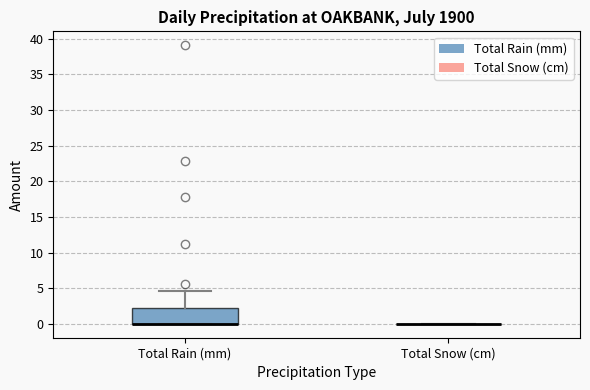

Where is the upper edge of the box for Total Rain (mm) on the y-axis? The values are not printed on the chart, so give them approximately, as read against the axis.

2.0